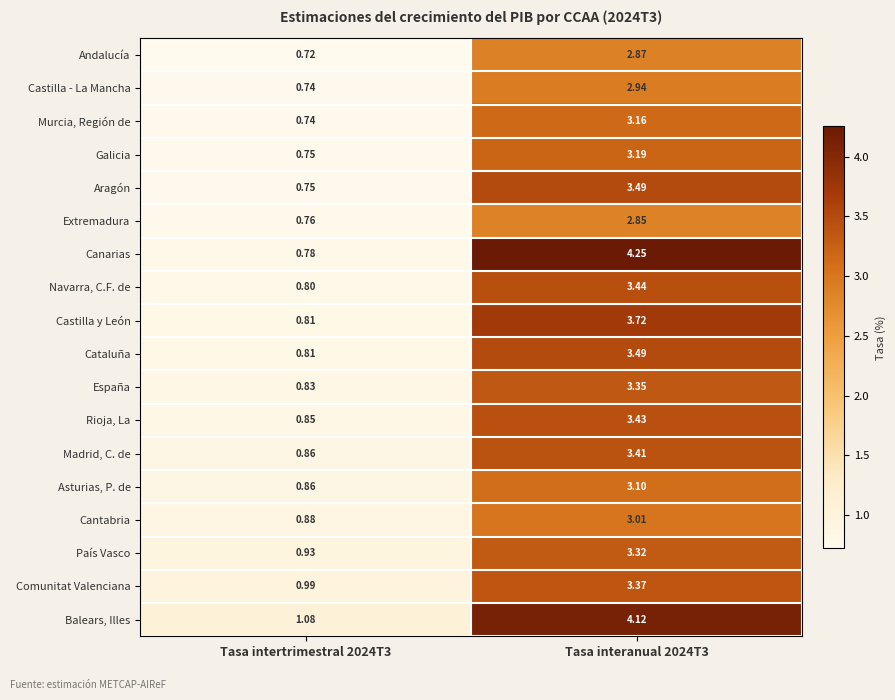

Which series has the largest range (max minus min)?

Canarias